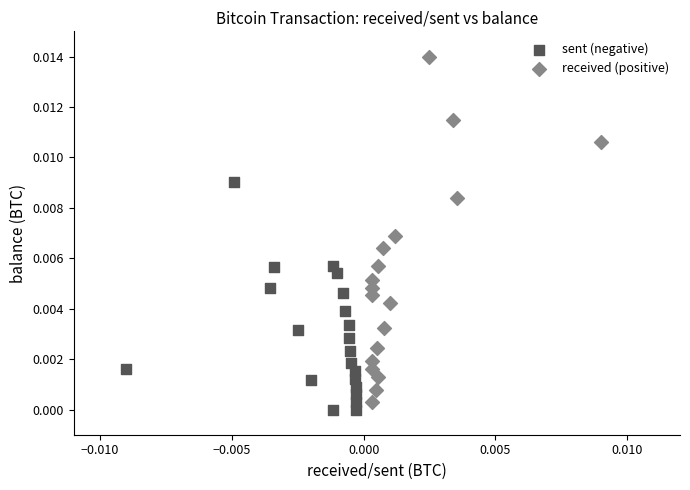

Which series reaches the maximum Y coordinate?

received (positive)